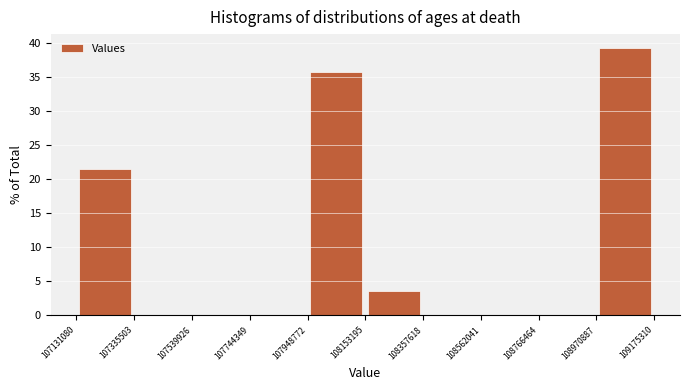

Which range on the x-axis has the tallest bar?

108970887 to 109175310